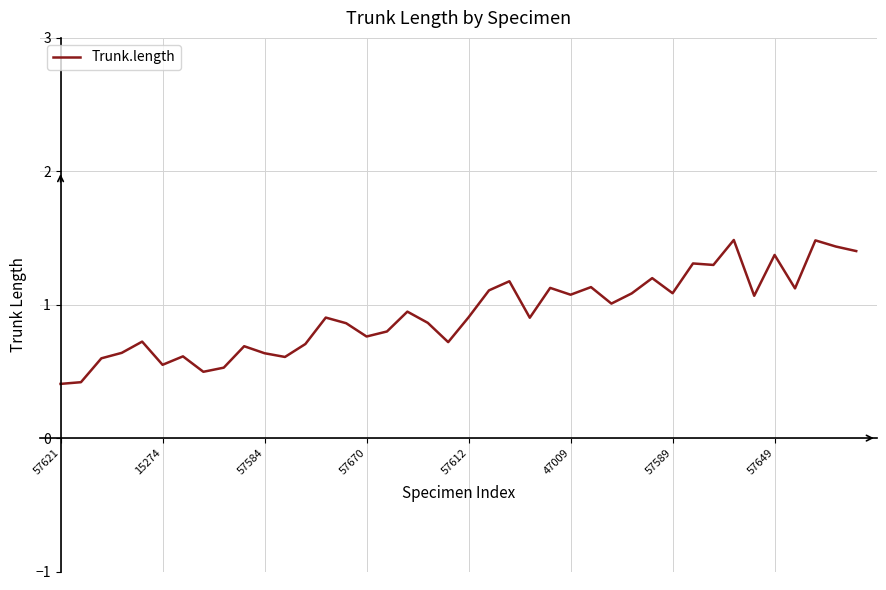

What is the greatest value displayed?

1.5